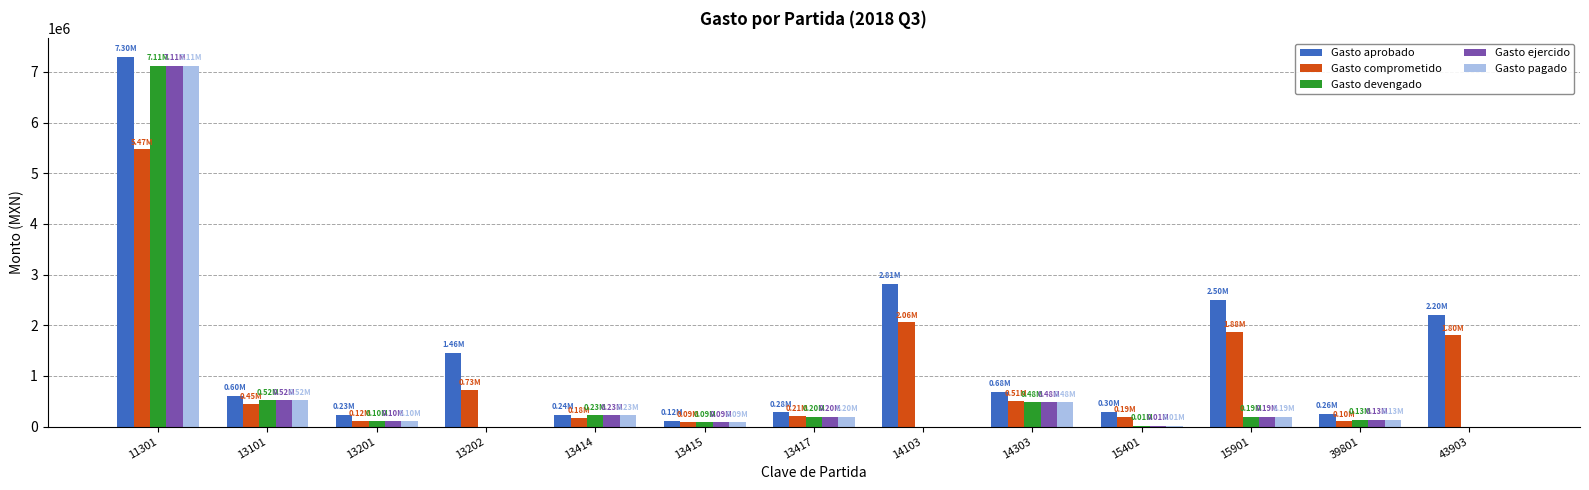

Between 13101 and 13415, which series saw the biggest shift?

Gasto aprobado